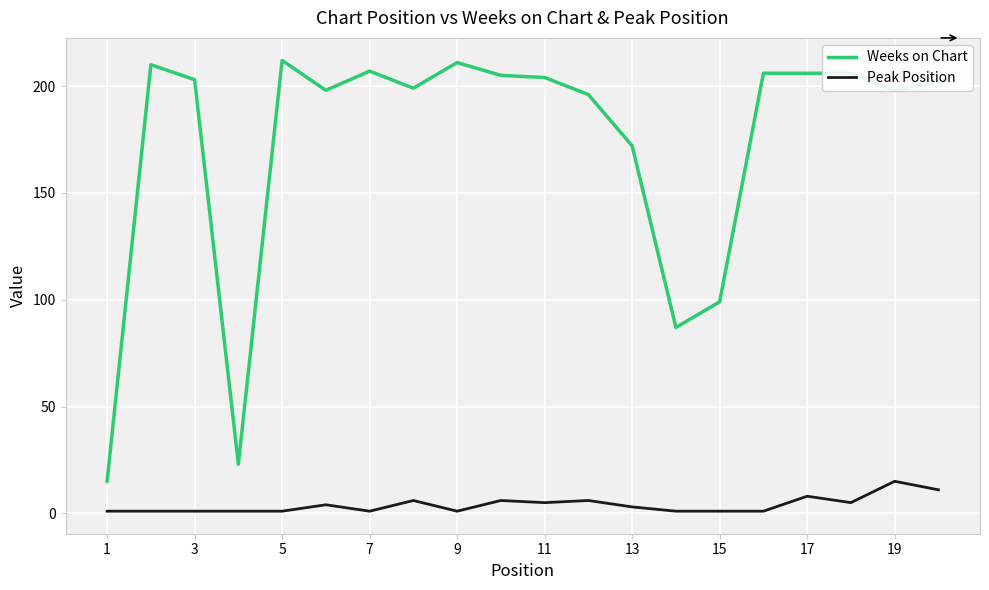

What is the greatest value displayed?

212